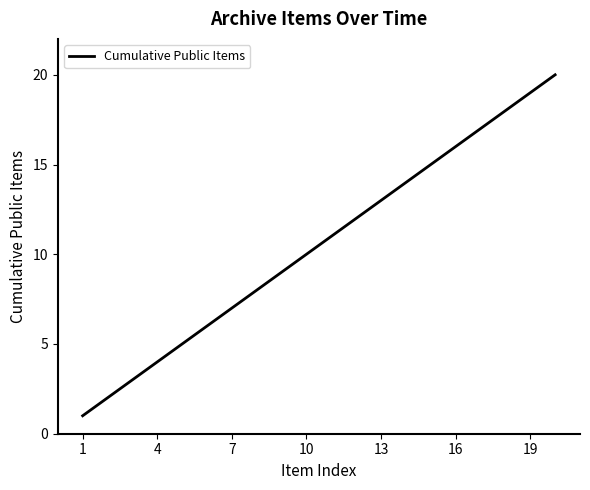

Reading left to right, extract all data points from this chart.

1	2	3	4	5	6	7	8	9	10	11	12	13	14	15	16	17	18	19	20